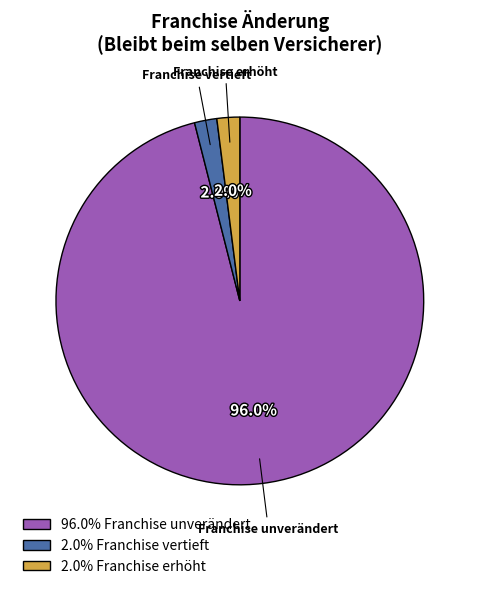

How many segments does this pie chart have?

3